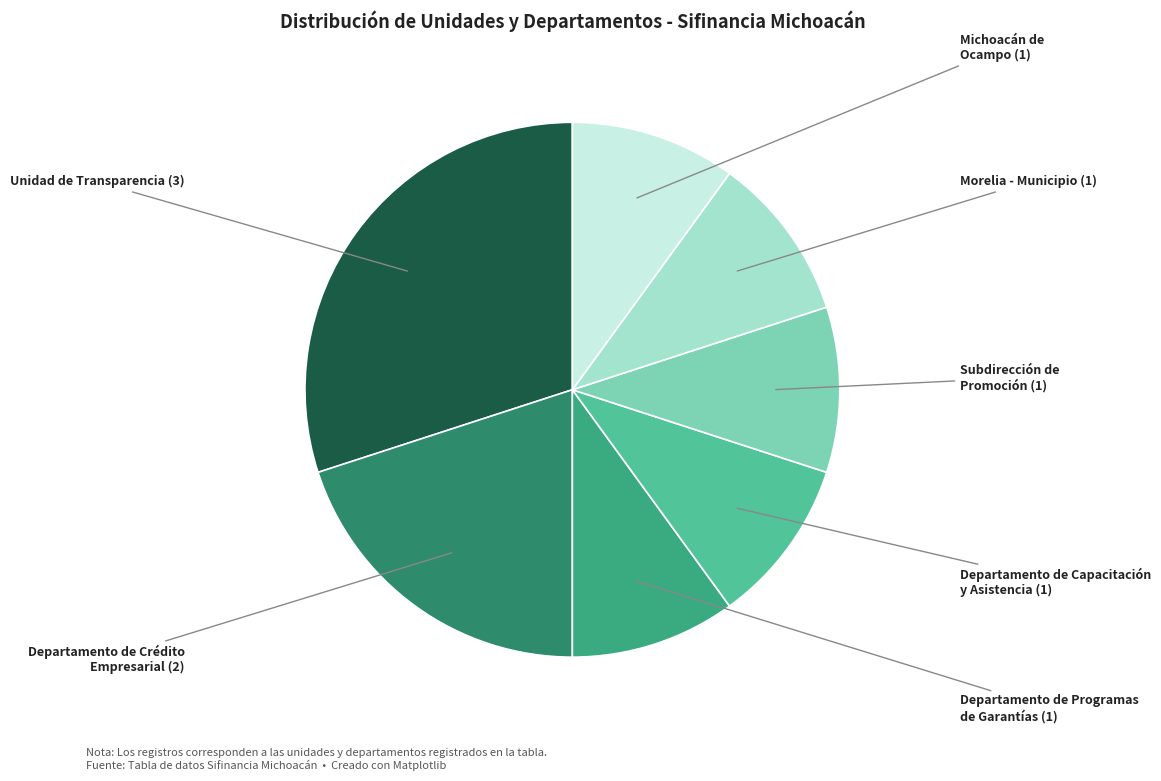

Does any single category account for the majority?

No